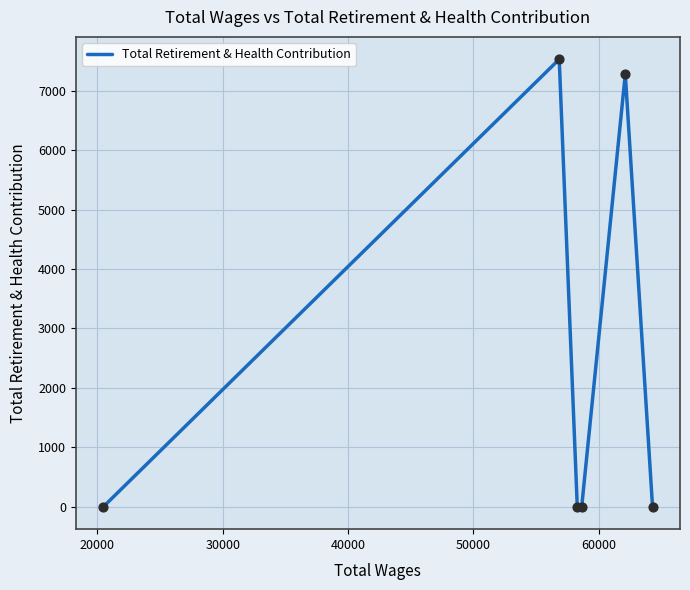

What is the average value?

2468